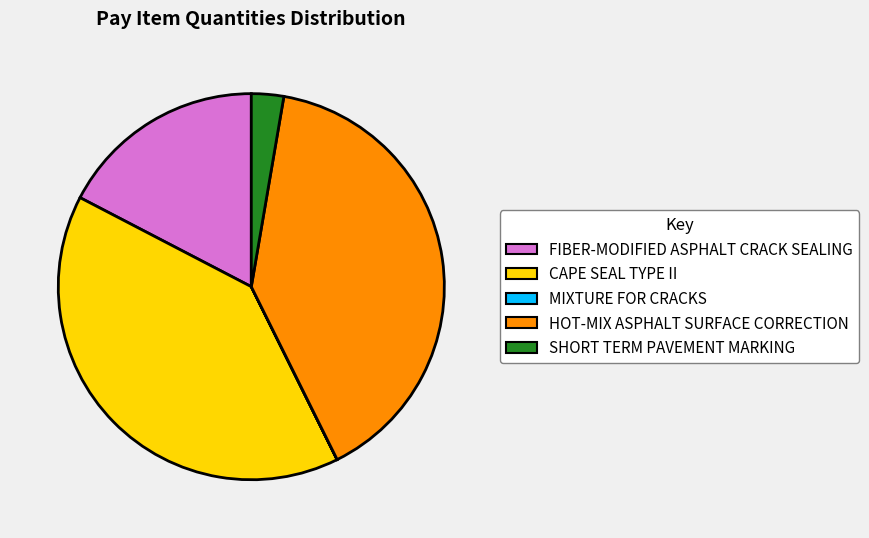

The FIBER-MODIFIED ASPHALT CRACK SEALING slice represents 31% of the pie. True or false?

False